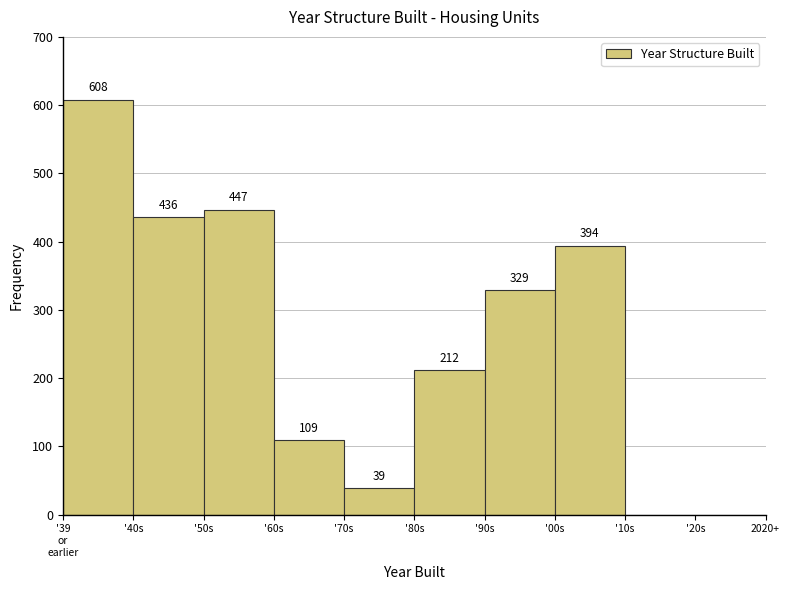

The chart shows a value of 662 at '50s. True or false?

False